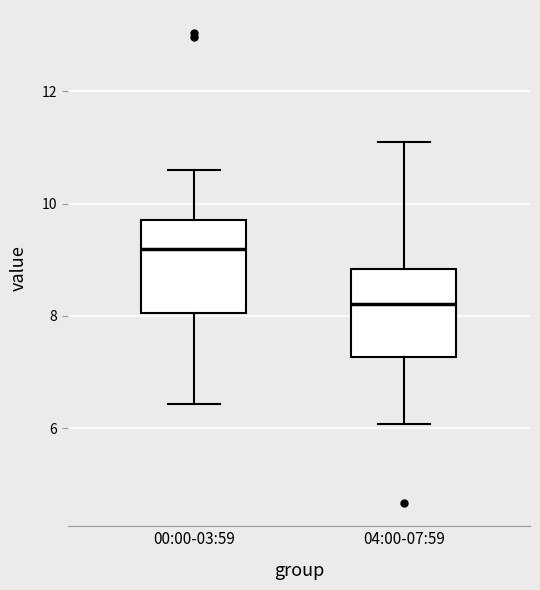

Which box has the lowest median line?

04:00-07:59